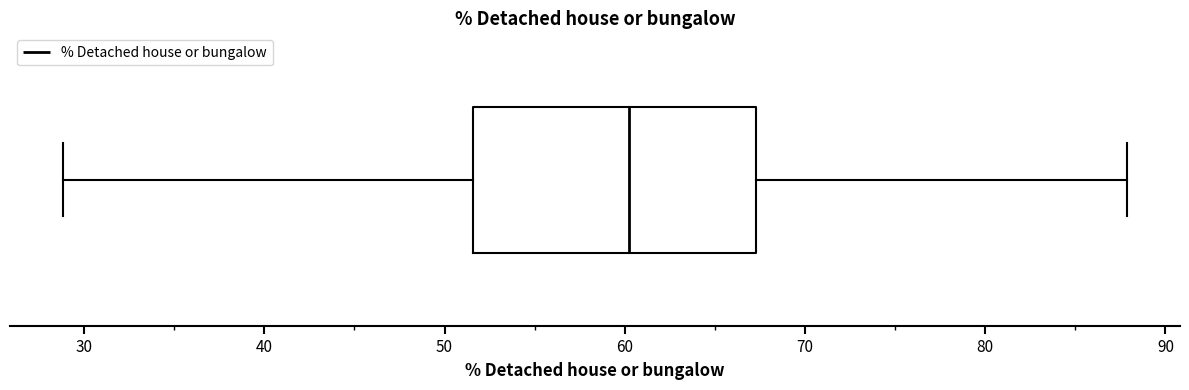

Where does the median line of the box sit on the x-axis? The values are not printed on the chart, so give them approximately, as read against the axis.

60